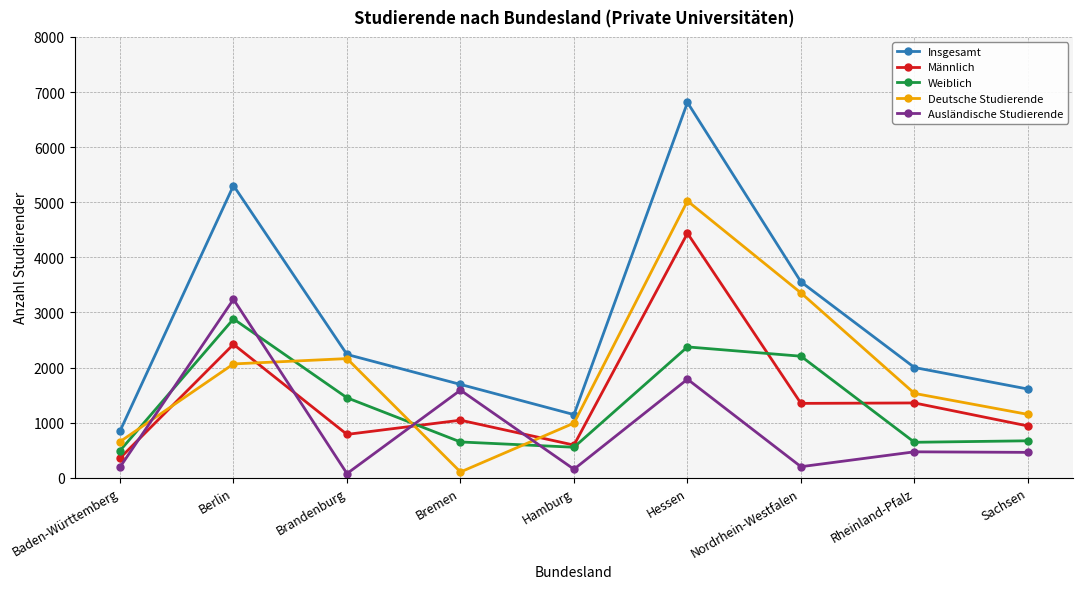

What is the total value across all series at Brandenburg?

6711